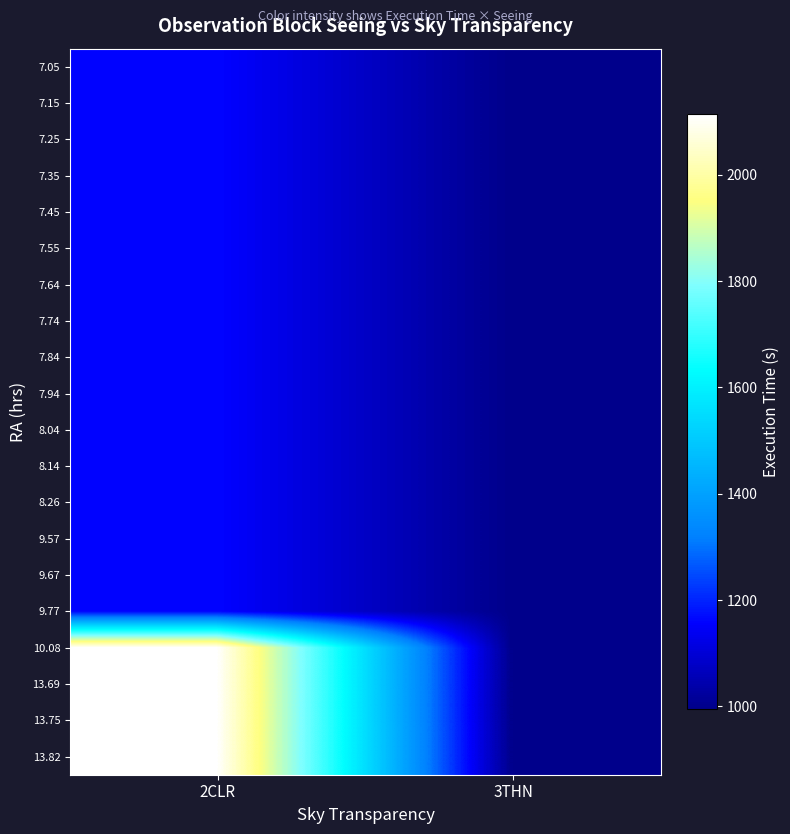

How many data points does each series have?

2